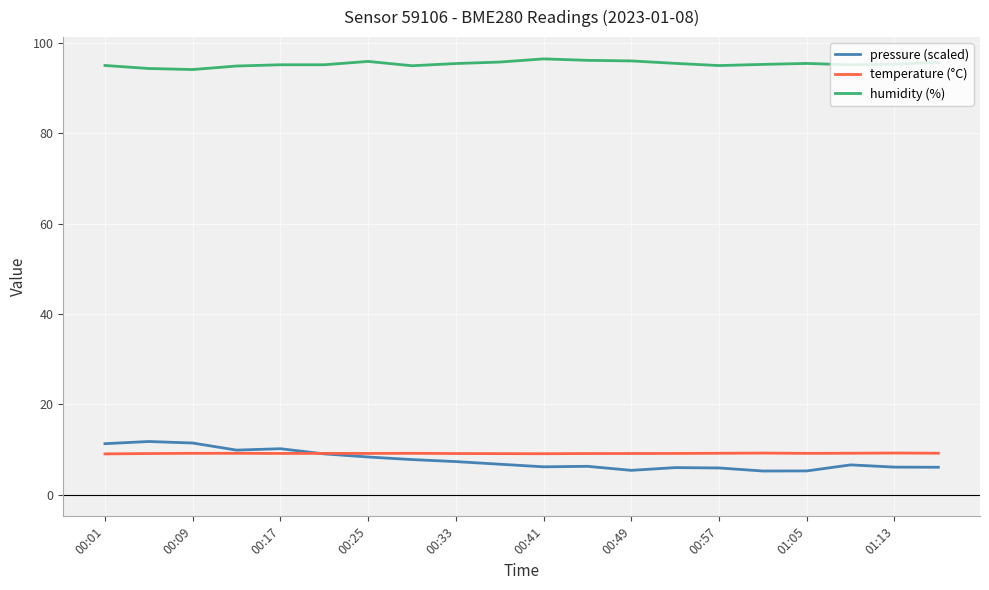

Rank the series by their maximum value, from highest to lowest.

humidity (%), pressure (scaled), temperature (°C)